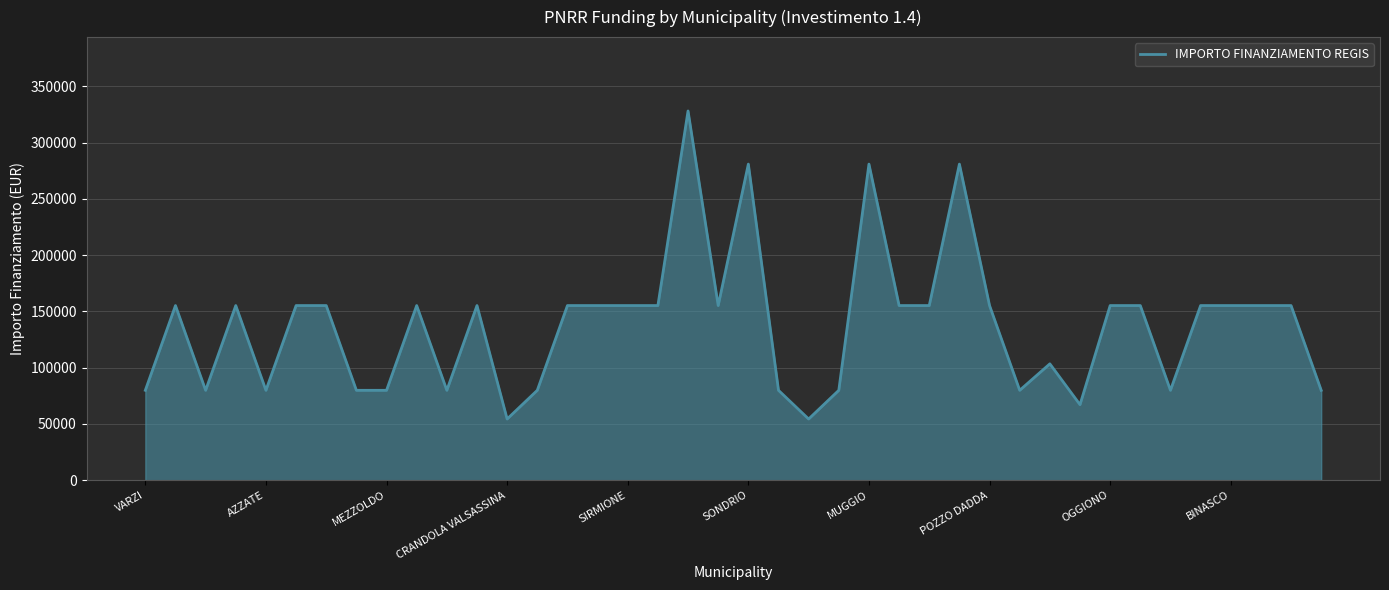

What is the minimum value shown in the chart?

54412